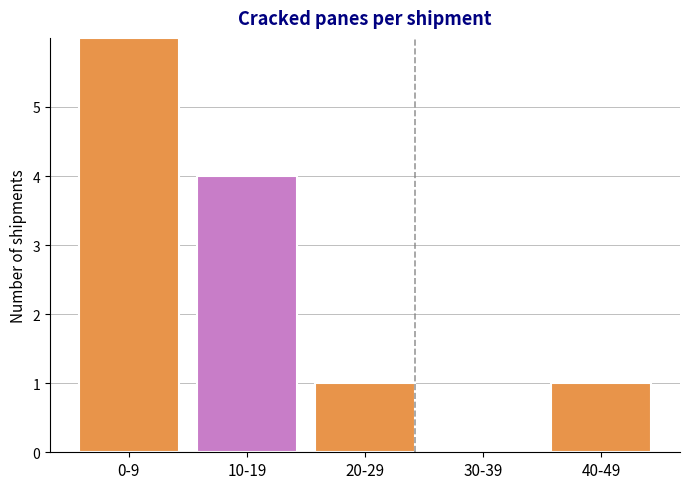

Reading right to left, extract all data points from this chart.

40-49=1	30-39=0	20-29=1	10-19=4	0-9=6